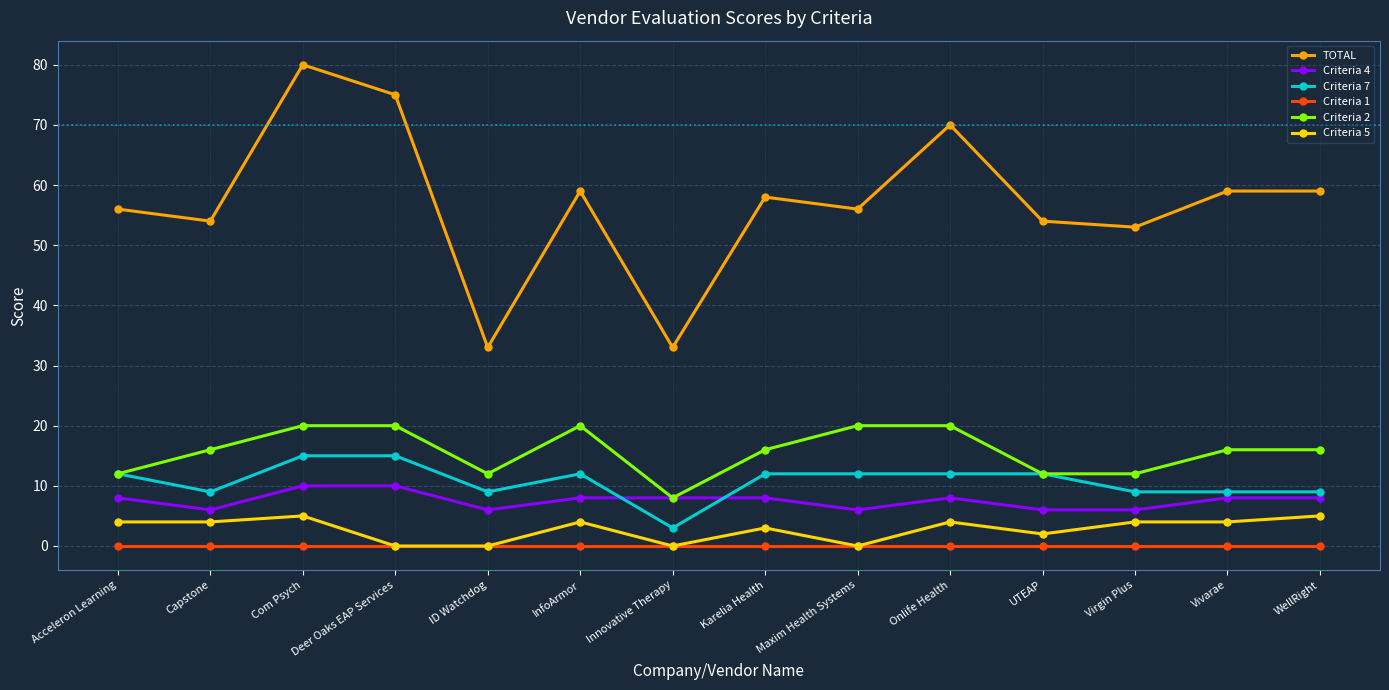

True or false: Criteria 4 and Criteria 5 intersect in this chart.

False